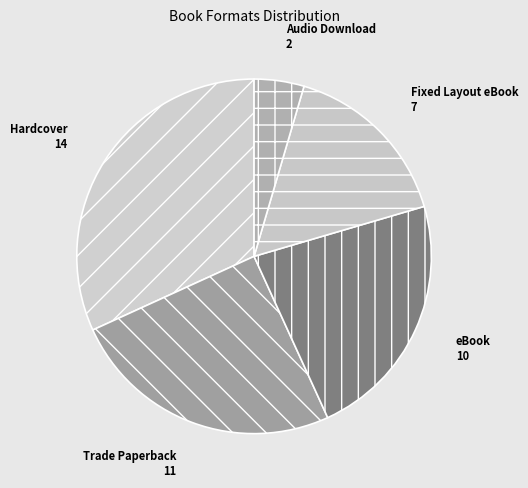

Is there any slice that represents more than half of the pie?

No